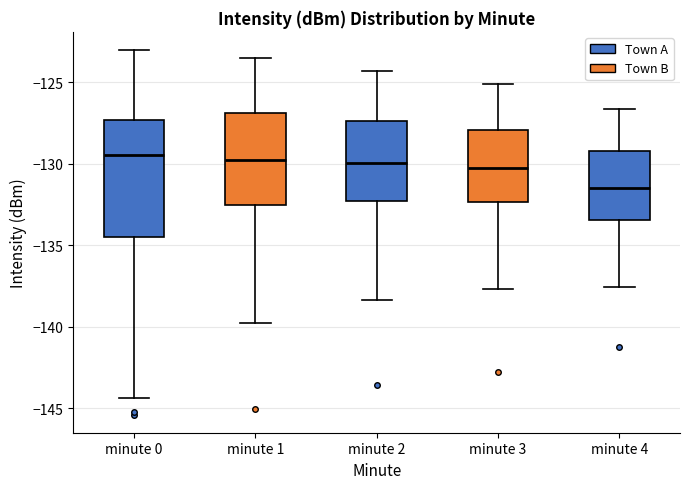

Reading left to right, transcribe this box plot: for each box, give where its median line is, the range the box spans, and where its two whiskers end, as read against the y-axis. The values are not printed on the chart, so give them approximately, as read against the axis.

minute 0: median -129.5, box -134.5 to -127.5, whiskers -144.5 to -123.0
minute 1: median -130.0, box -132.5 to -127.0, whiskers -140.0 to -123.5
minute 2: median -130.0, box -132.5 to -127.5, whiskers -138.5 to -124.5
minute 3: median -130.5, box -132.5 to -128.0, whiskers -137.5 to -125.0
minute 4: median -131.5, box -133.5 to -129.0, whiskers -137.5 to -126.5